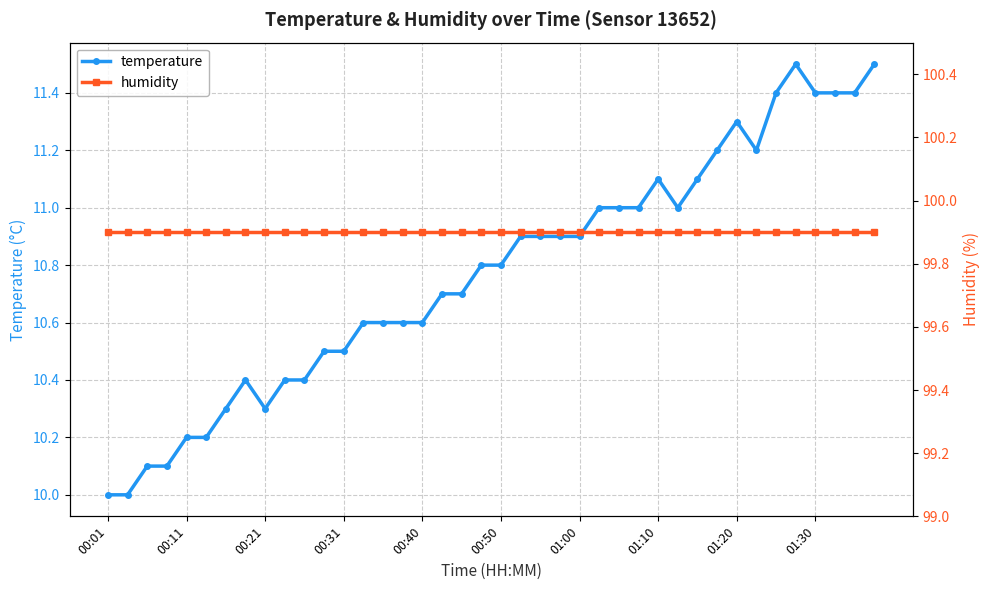

True or false: temperature has more than 0 points higher than both neighbors.

True